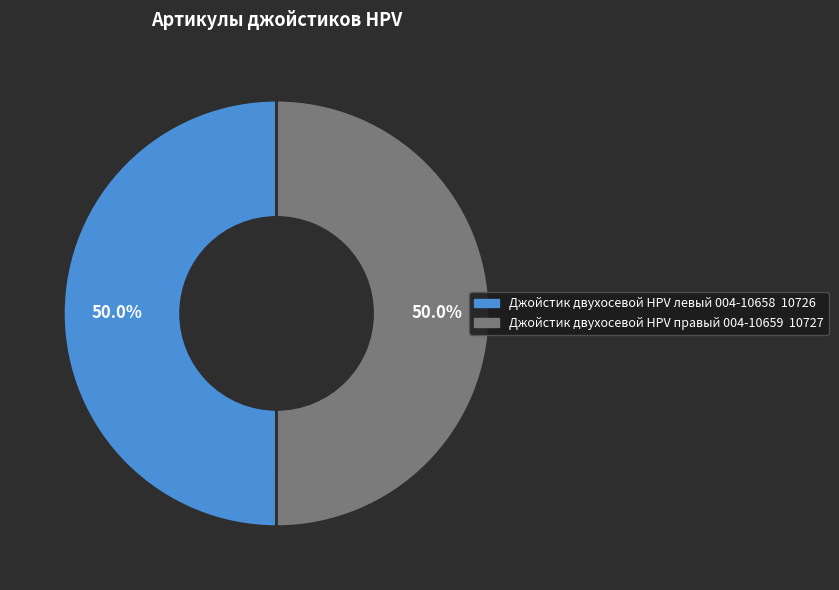

What percentage is the Джойстик двухосевой HPV правый 004-10659 slice, to the nearest percent?

50%